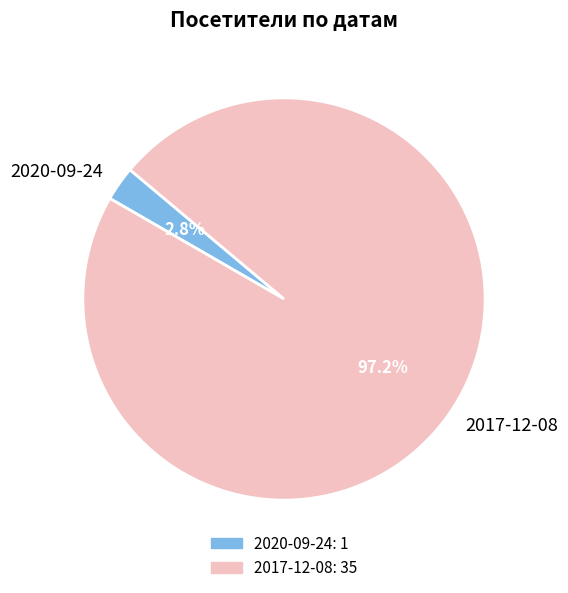

Which slice is the smallest?

2020-09-24